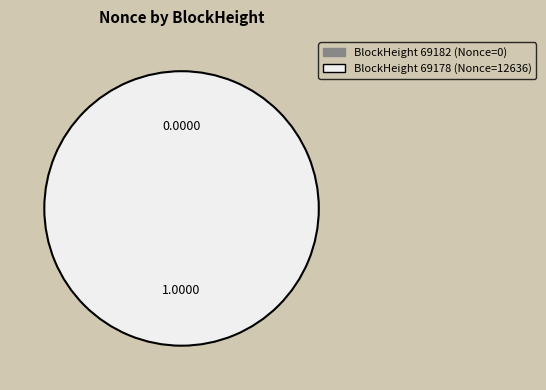

What percentage is NOT represented by 69182?

100.0%